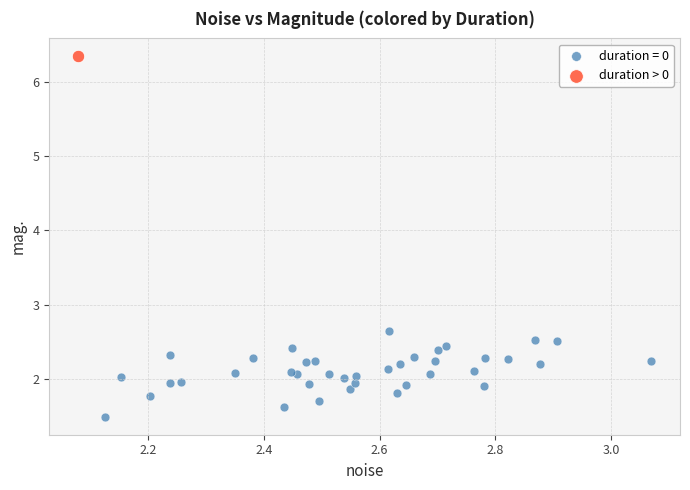

Which series contains the lowest Y value?

duration = 0